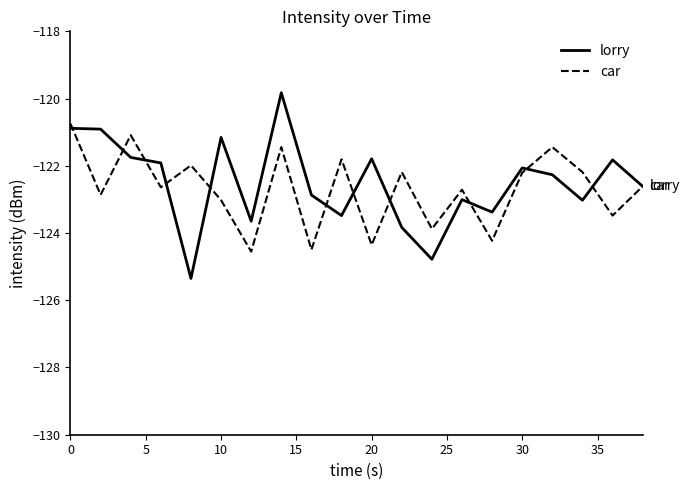

List the series in order of their peak value, lowest first.

car, lorry